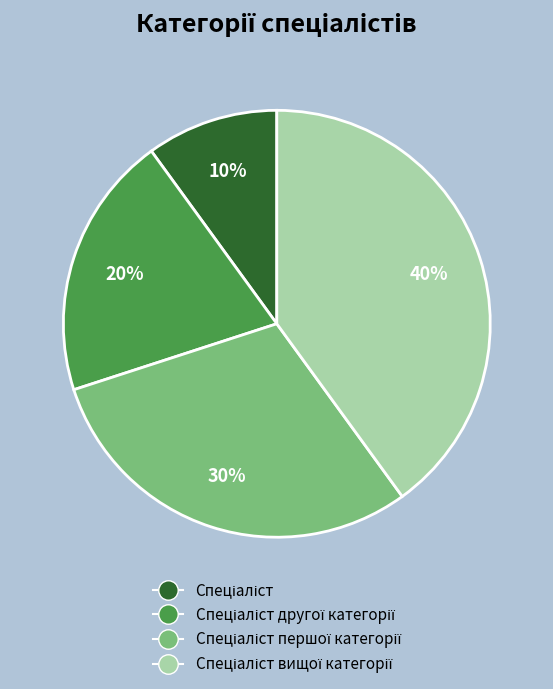

Count the number of slices in the pie.

4